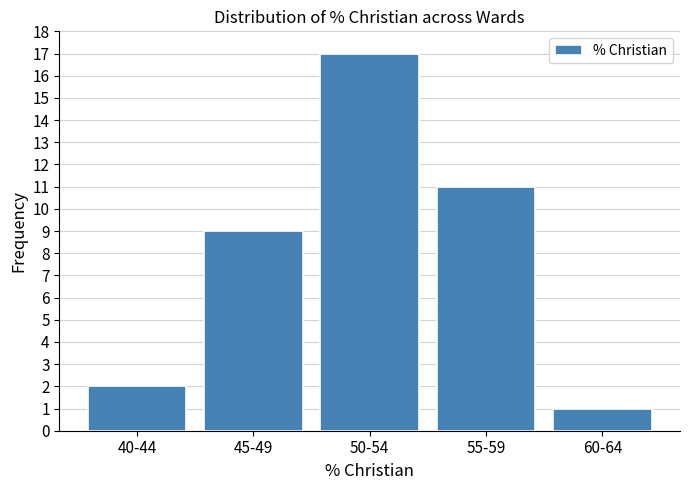

Reading left to right, list all the values displayed in this chart.

40-44=2	45-49=9	50-54=17	55-59=11	60-64=1